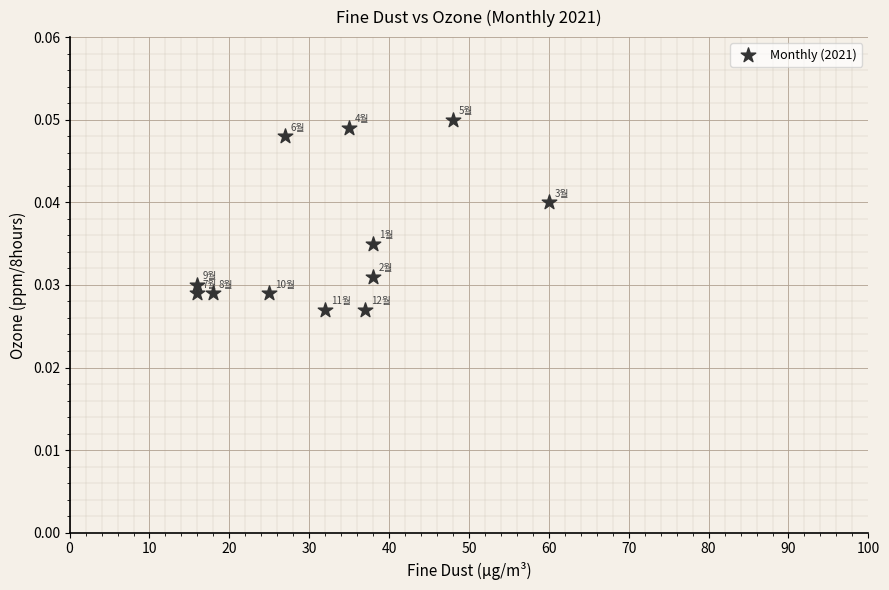

What is the range of X values (max minus min)?

44.0